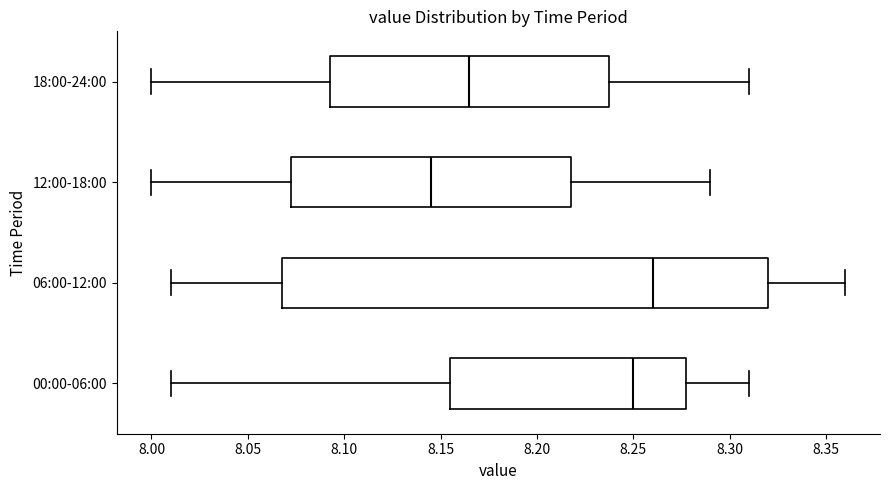

Reading bottom to top, transcribe this box plot: for each box, give where its median line is, the range the box spans, and where its two whiskers end, as read against the x-axis. The values are not printed on the chart, so give them approximately, as read against the axis.

00:00-06:00: median 8.250, box 8.155 to 8.280, whiskers 8.010 to 8.310
06:00-12:00: median 8.260, box 8.070 to 8.320, whiskers 8.010 to 8.360
12:00-18:00: median 8.145, box 8.075 to 8.220, whiskers 8.000 to 8.290
18:00-24:00: median 8.165, box 8.095 to 8.240, whiskers 8.000 to 8.310